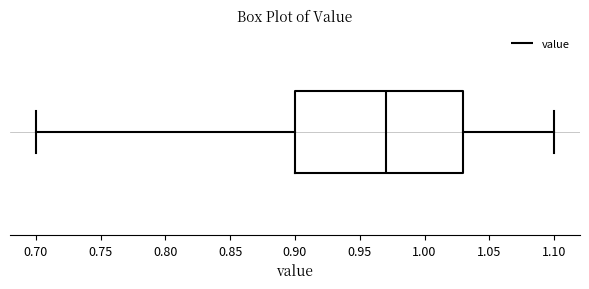

Transcribe this box plot: give where the median line is, the range the box spans, and where the two whiskers end, as read against the x-axis. The values are not printed on the chart, so give them approximately, as read against the axis.

median 0.97, box 0.90 to 1.03, whiskers 0.70 to 1.10